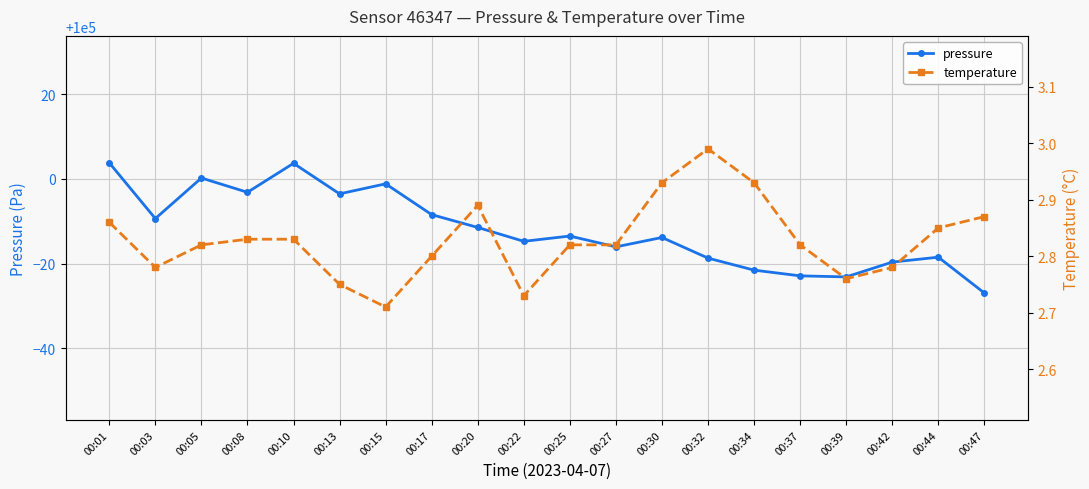

What is the sum of the pressure values at 00:42 and 00:39?

199957.2